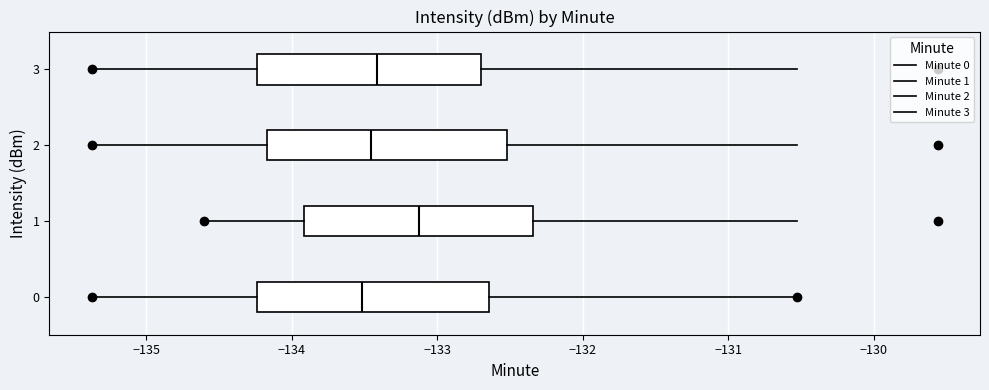

Reading bottom to top, transcribe this box plot: for each box, give where its median line is, the range the box spans, and where its two whiskers end, as read against the x-axis. The values are not printed on the chart, so give them approximately, as read against the axis.

0: median -133.5, box -134.2 to -132.6, whiskers -135.4 to -130.5
1: median -133.1, box -133.9 to -132.3, whiskers -134.6 to -130.5
2: median -133.5, box -134.2 to -132.5, whiskers -135.4 to -130.5
3: median -133.4, box -134.2 to -132.7, whiskers -135.4 to -130.5